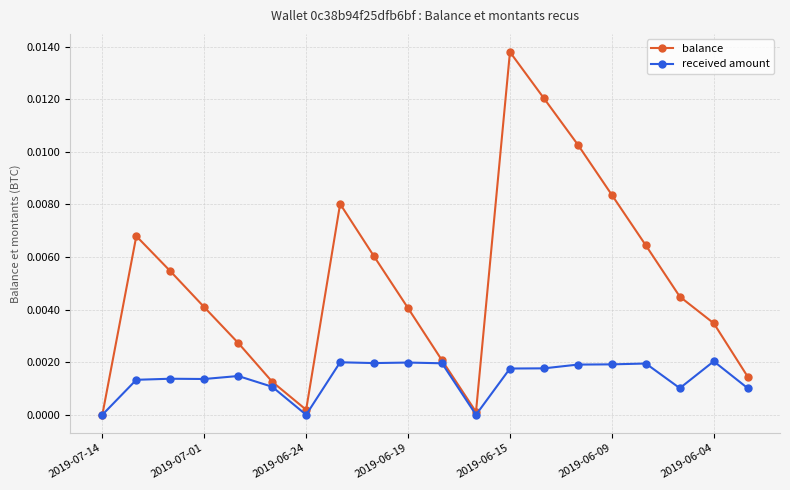

True or false: received amount has more than 2 interior local peaks.

True